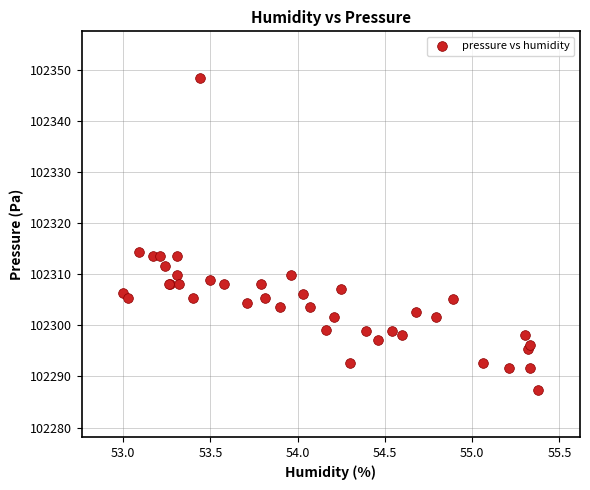

What Y value in the scatter plot is closest to 102317?

102314.4